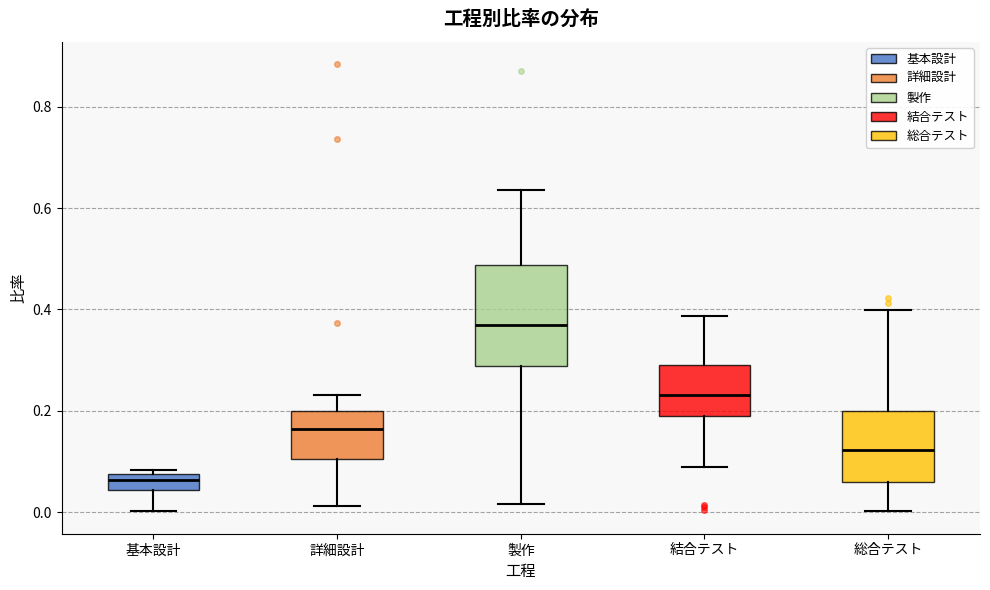

Reading left to right, transcribe this box plot: for each box, give where its median line is, the range the box spans, and where its two whiskers end, as read against the y-axis. The values are not printed on the chart, so give them approximately, as read against the axis.

基本設計: median 0.06, box 0.04 to 0.08, whiskers 0.00 to 0.08 (just above the box's upper edge)
詳細設計: median 0.16, box 0.10 to 0.20, whiskers 0.02 to 0.24
製作: median 0.36, box 0.28 to 0.48, whiskers 0.02 to 0.64
結合テスト: median 0.24, box 0.18 to 0.30, whiskers 0.08 to 0.38
総合テスト: median 0.12, box 0.06 to 0.20, whiskers 0.00 to 0.40